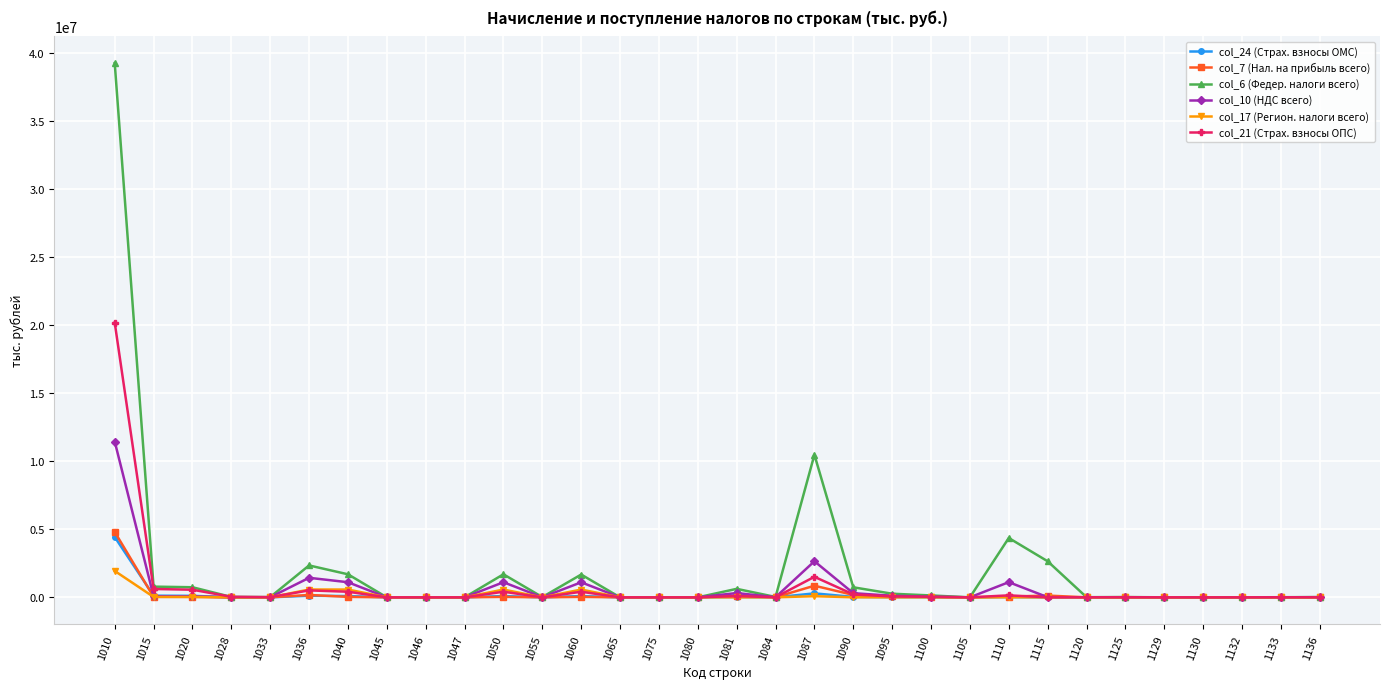

At which category is the sum across all series the highest?

1010